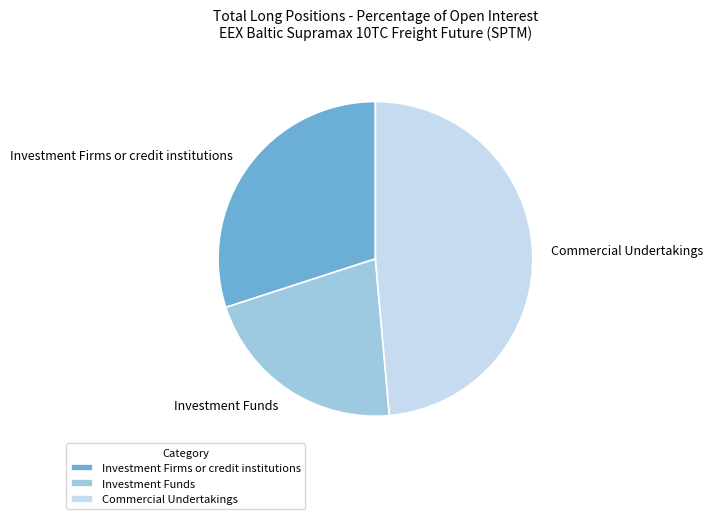

Which slice is the smallest?

Investment Funds